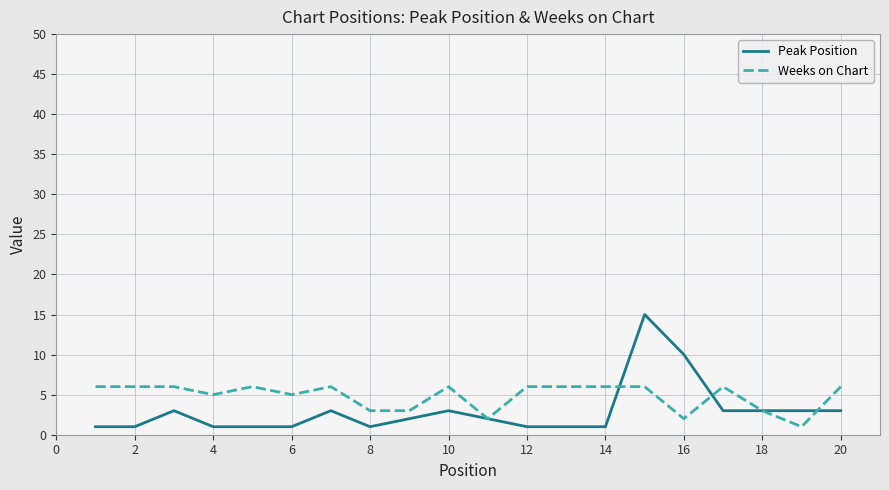

Which series has the largest total across all categories?

Weeks on Chart